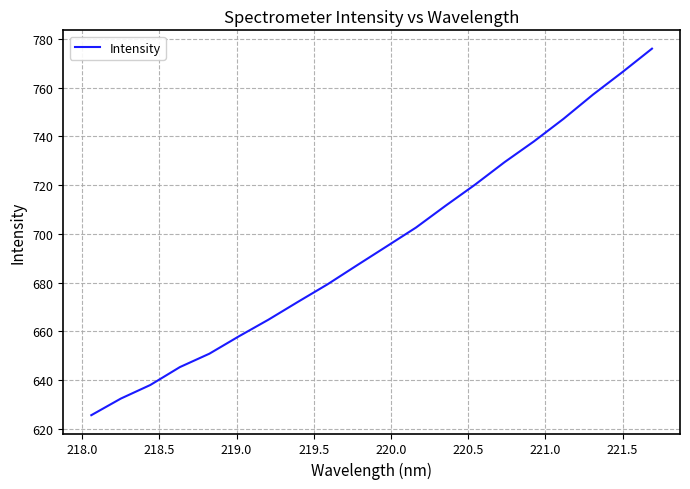

Reading left to right, list all the values displayed in this chart.

625.6	632.4	638.0	645.3	650.8	658.0	664.8	672.1	679.3	687.1	694.8	702.6	711.5	720.2	729.4	737.9	747.2	757.1	766.4	776.0